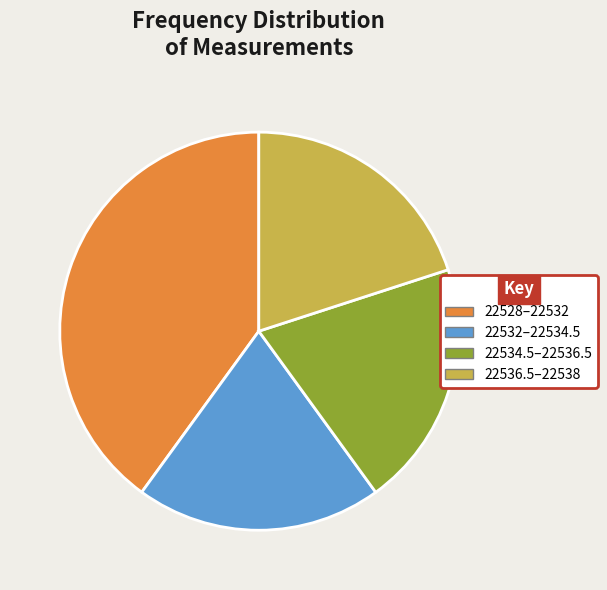

What is the largest slice in the pie chart?

22528–22532